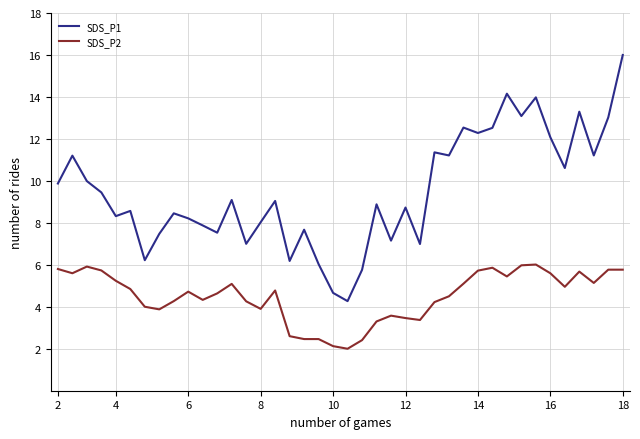

Rank the series by their maximum value, from lowest to highest.

SDS_P2, SDS_P1